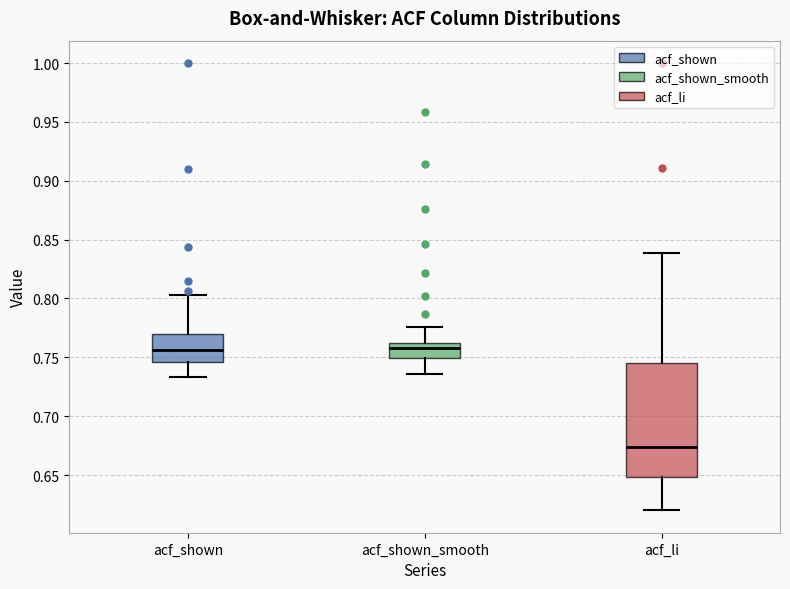

Reading left to right, transcribe this box plot: for each box, give where its median line is, the range the box spans, and where its two whiskers end, as read against the y-axis. The values are not printed on the chart, so give them approximately, as read against the axis.

acf_shown: median 0.755, box 0.745 to 0.770, whiskers 0.735 to 0.805
acf_shown_smooth: median 0.760 (just below the box's upper edge), box 0.750 to 0.760, whiskers 0.735 to 0.775
acf_li: median 0.675, box 0.650 to 0.745, whiskers 0.620 to 0.840